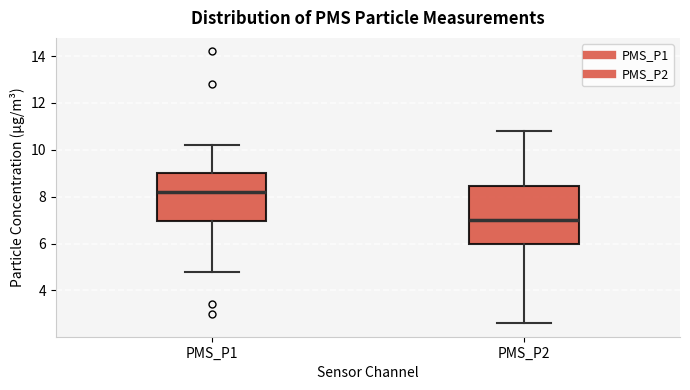

Which box's median line is the lowest?

PMS_P2